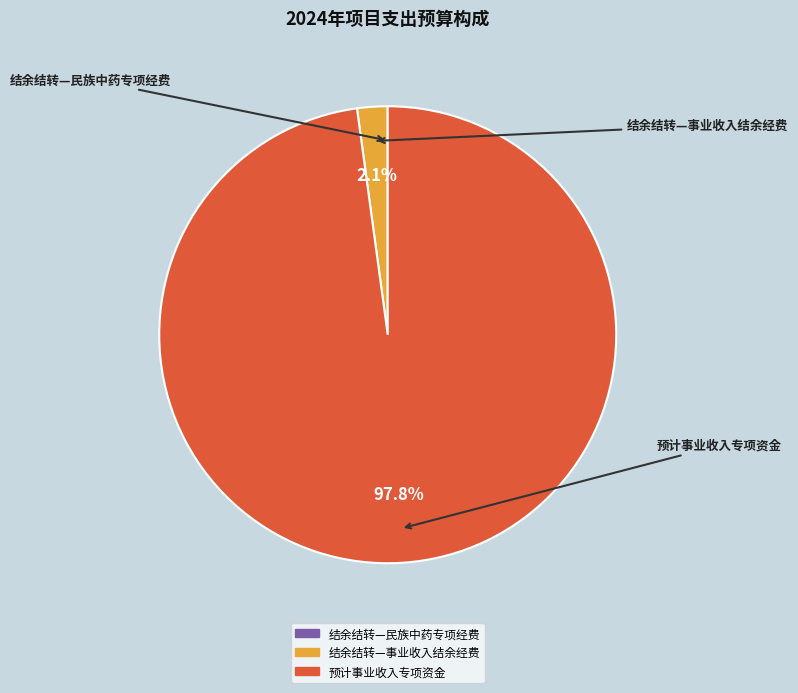

Which slice is the largest?

预计事业收入专项资金